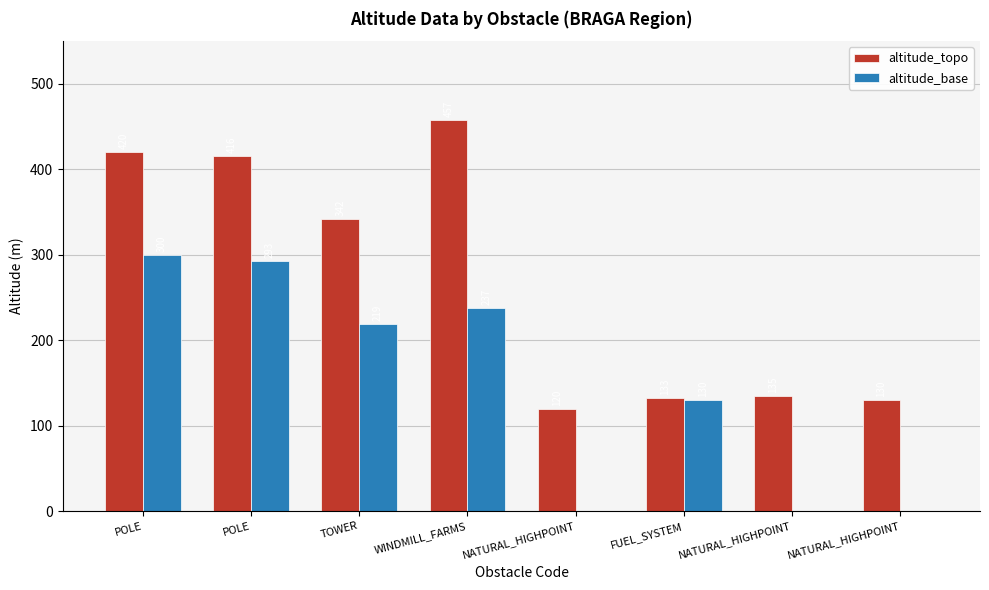

What is the average value of the altitude_base series?

147.4